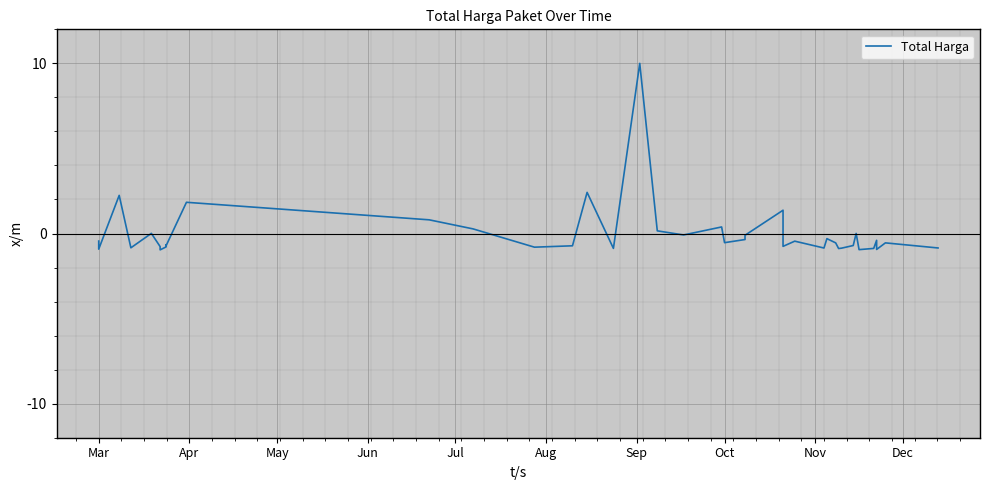

The value at Dec is -1.1. True or false?

False